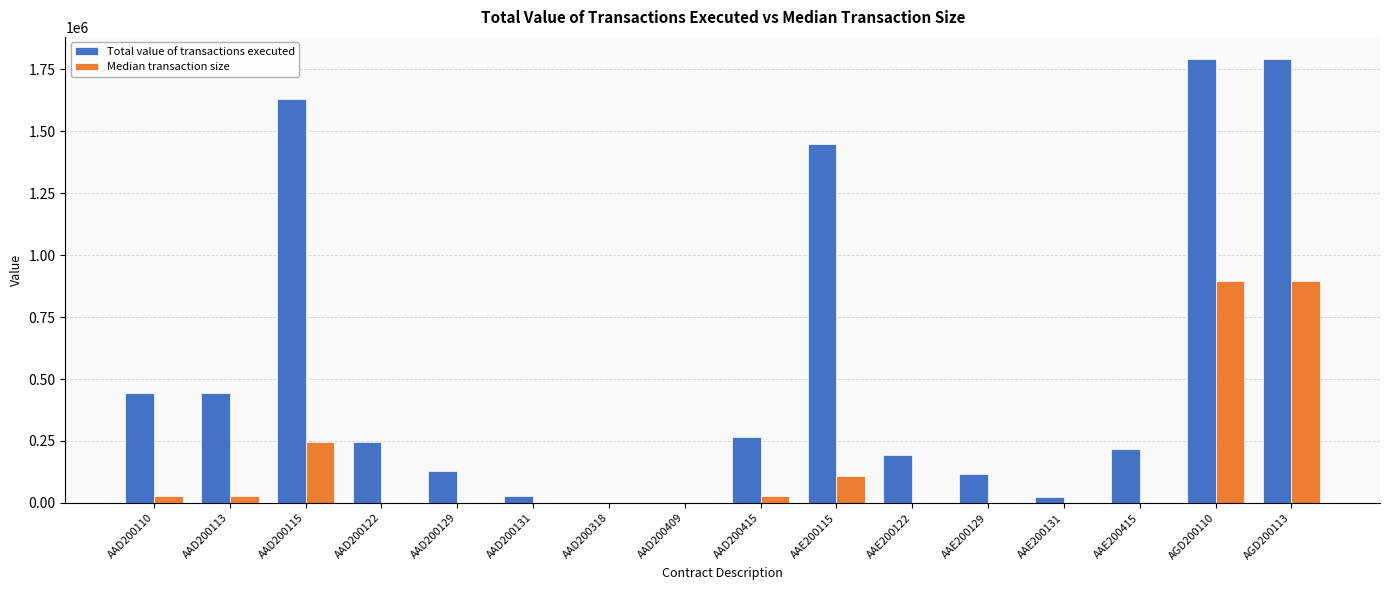

The value of Median transaction size at AAE200129 is 0.0. True or false?

True